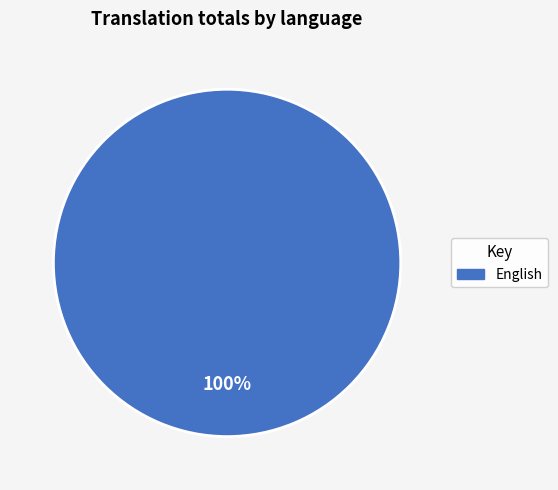

What percentage is the English slice, to the nearest percent?

100%